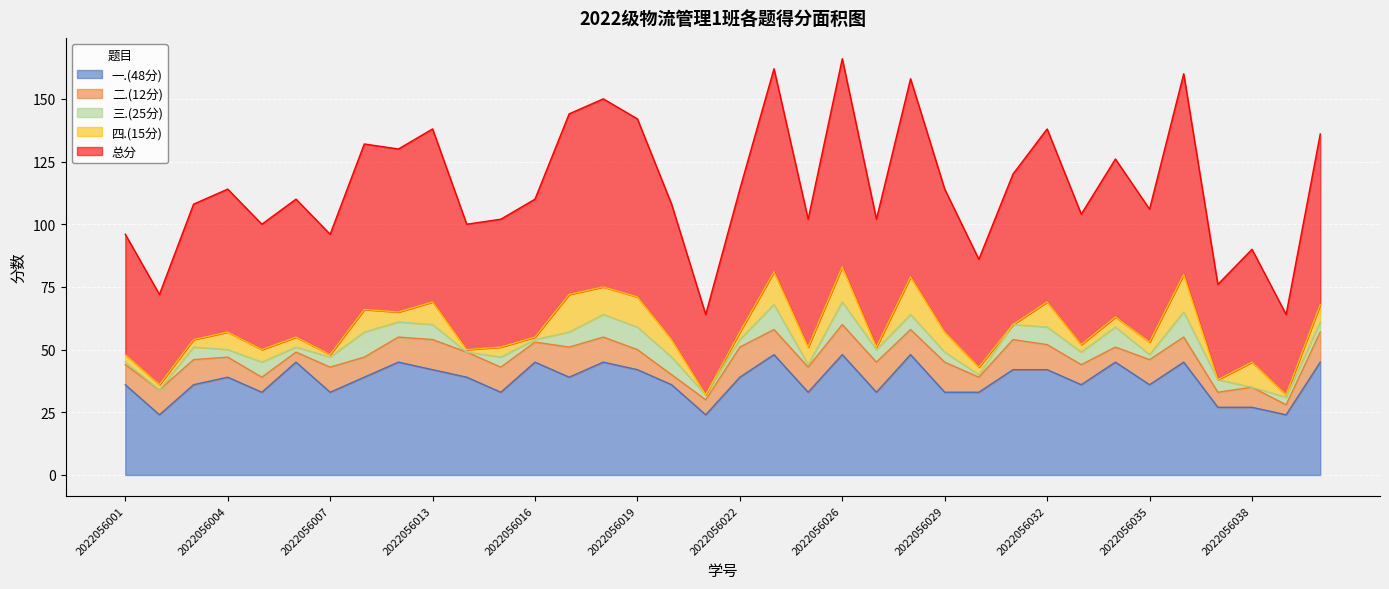

True or false: 二.(12分) and 总分 intersect in this chart.

False